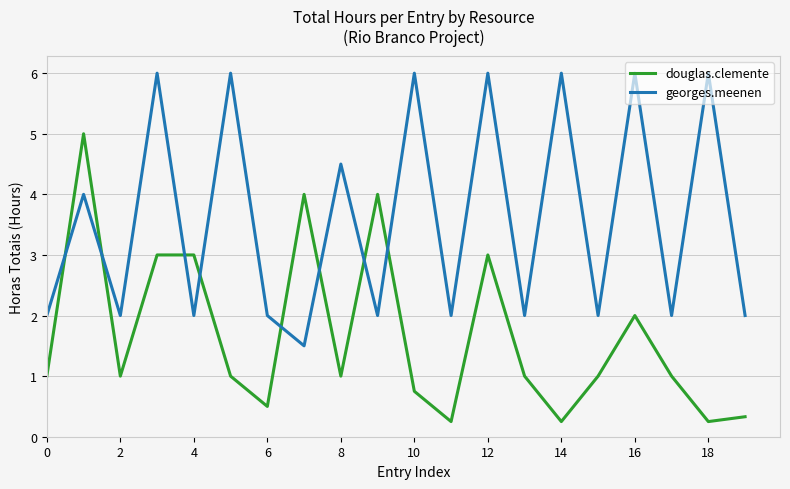

After their last crossing, which series has the higher values: georges.meenen or douglas.clemente?

georges.meenen